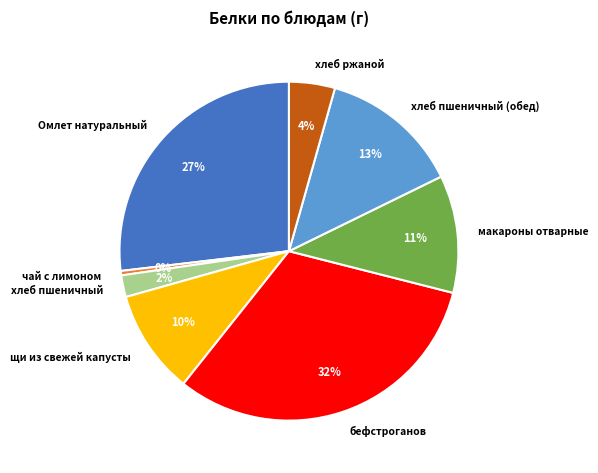

Is хлеб пшеничный the majority of the pie?

No